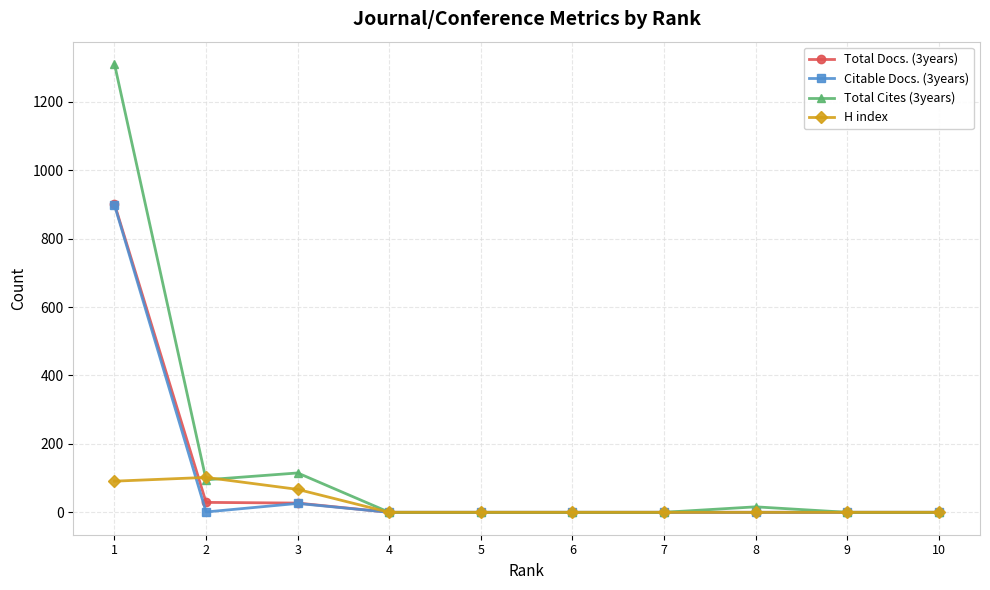

The value of H index at 8 is 47. True or false?

False